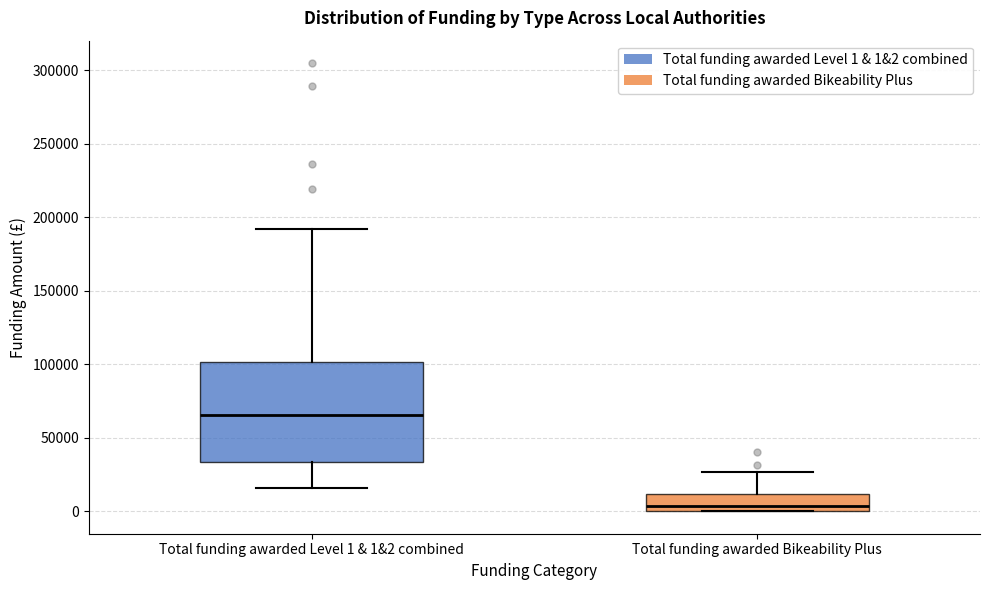

Reading left to right, read every box against the y-axis: the position of its median line, the range the box covers, and the ends of its whiskers. The values are not printed on the chart, so give them approximately, as read against the axis.

Total funding awarded Level 1 & 1&2 combined: median 65000, box 35000 to 100000, whiskers 15000 to 190000
Total funding awarded Bikeability Plus: median 5000, box 0 to 10000, whiskers 0 to 25000